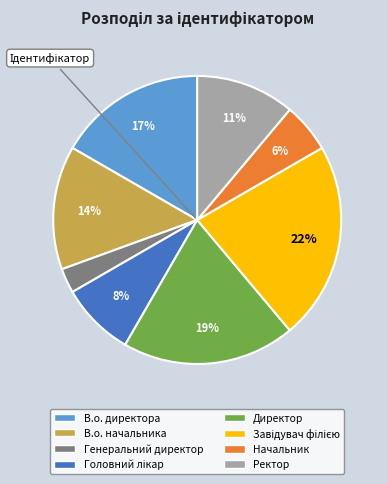

Count the number of slices in the pie.

8